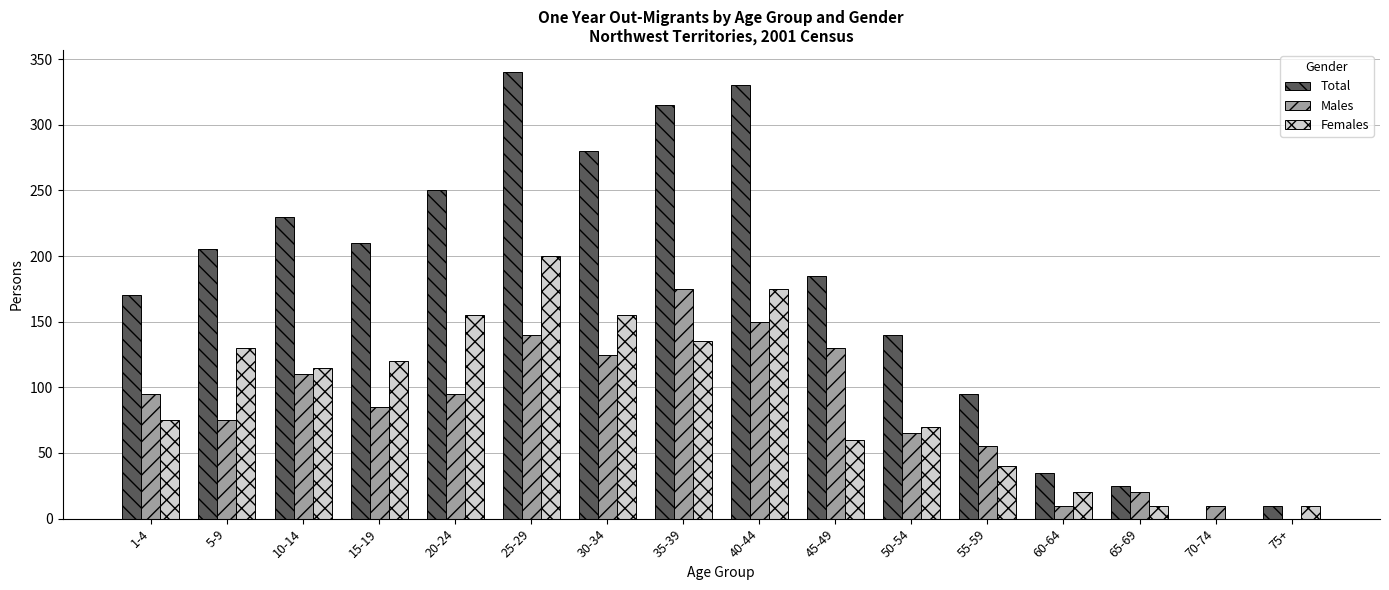

What is the spread (max minus min) of values at 45-49?

125